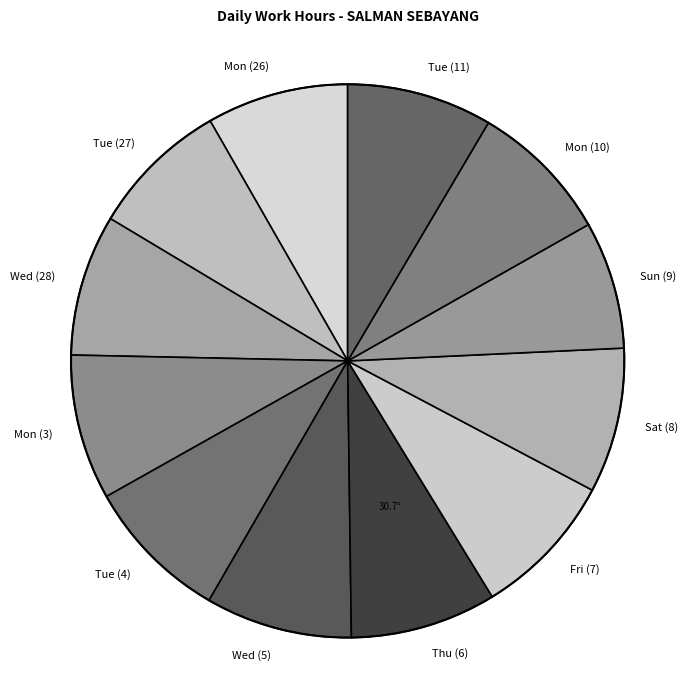

Is there a majority slice in this chart?

No